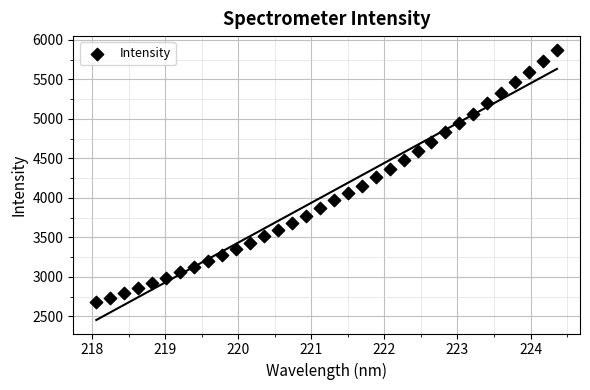

What is the range of Y values (max minus min)?

3194.0